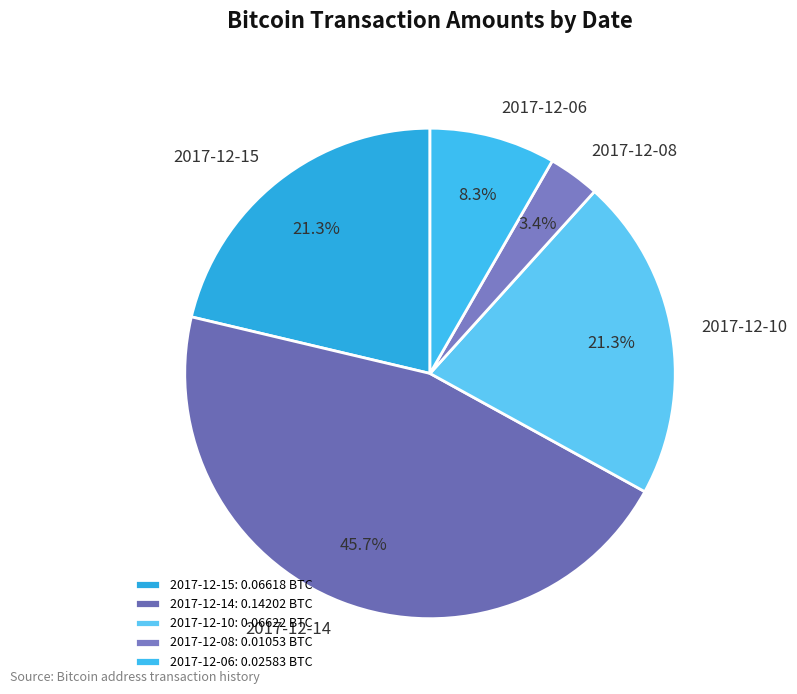

Count the number of slices in the pie.

5